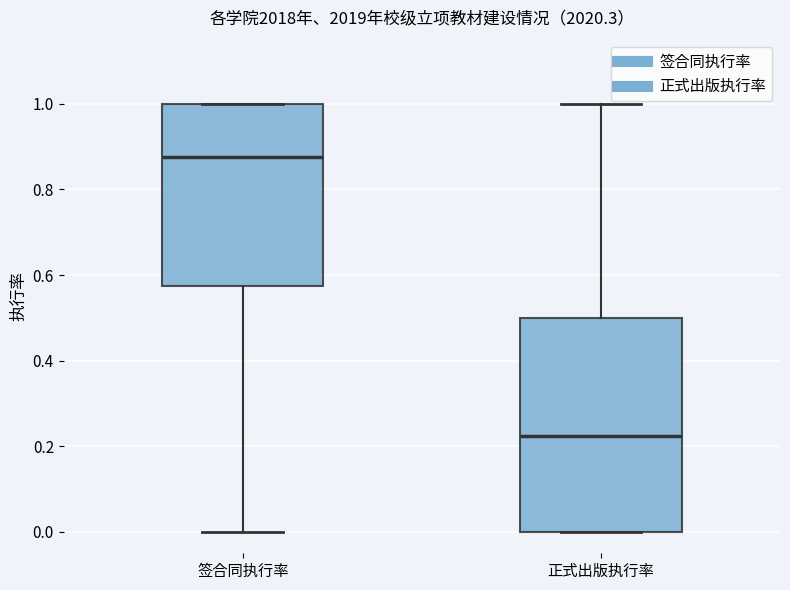

Where does the lower whisker of the box for 签合同执行率 end on the y-axis? The values are not printed on the chart, so give them approximately, as read against the axis.

0.00